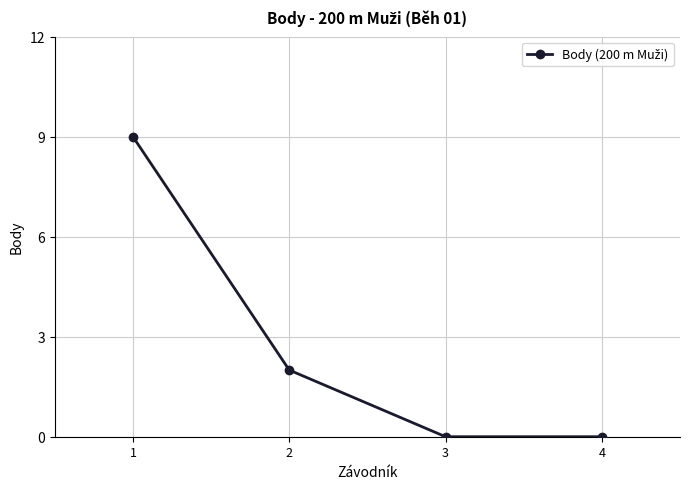

What is the average value?

3